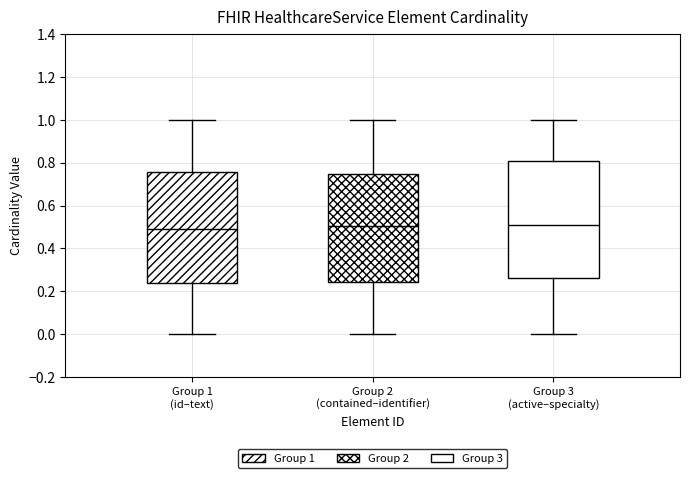

Reading left to right, transcribe this box plot: for each box, give where its median line is, the range the box spans, and where its two whiskers end, as read against the y-axis. The values are not printed on the chart, so give them approximately, as read against the axis.

Group 1 (id–text): median 0.50, box 0.24 to 0.76, whiskers 0.00 to 1.00
Group 2 (contained–identifier): median 0.50, box 0.24 to 0.74, whiskers 0.00 to 1.00
Group 3 (active–specialty): median 0.50, box 0.26 to 0.80, whiskers 0.00 to 1.00